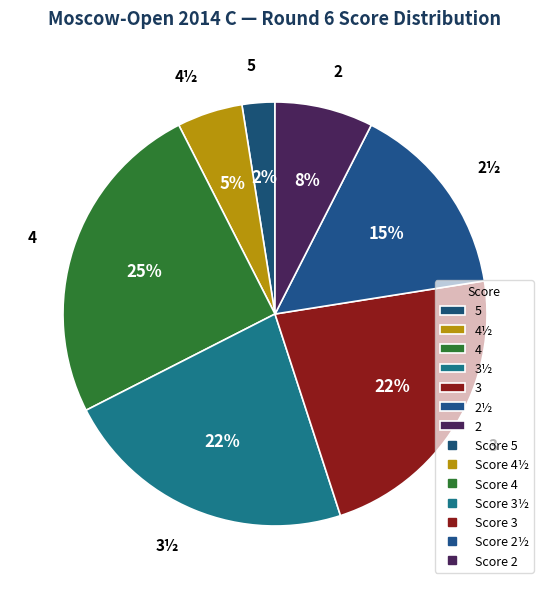

The 3 slice represents 36% of the pie. True or false?

False